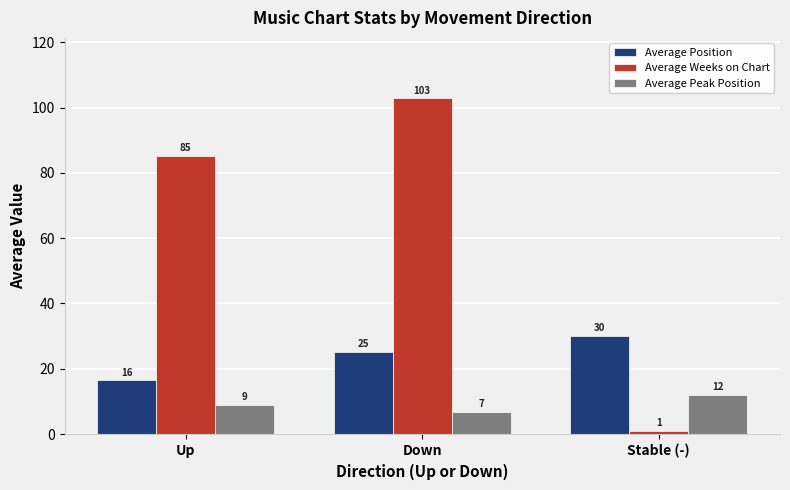

Rank the series by their average value, from highest to lowest.

Average Weeks on Chart, Average Position, Average Peak Position